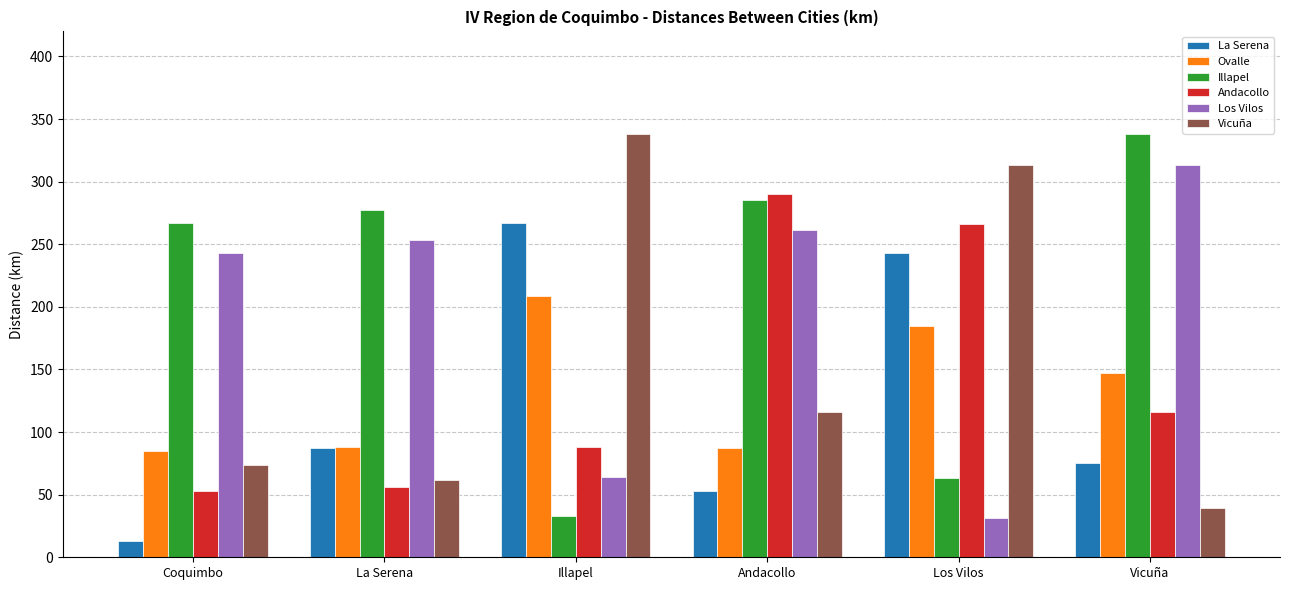

What is the difference between the highest and lowest values at Andacollo?

237